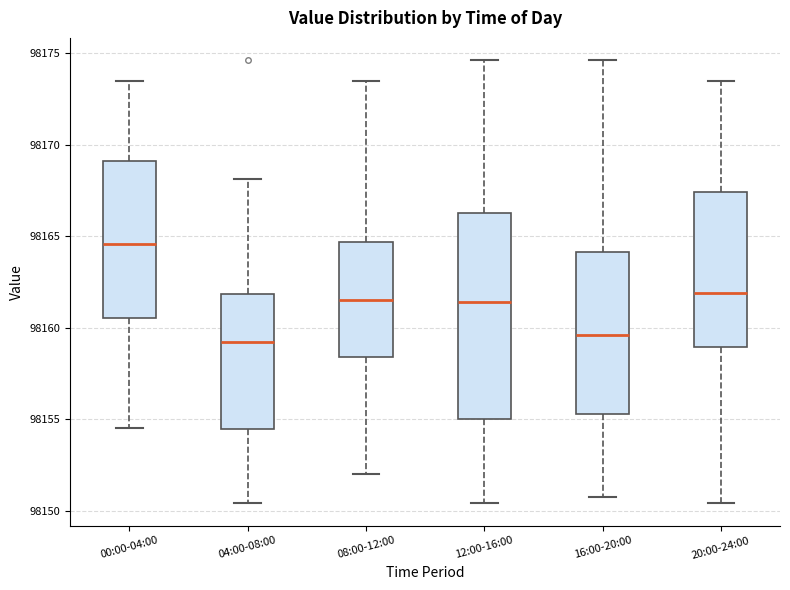

Reading left to right, transcribe this box plot: for each box, give where its median line is, the range the box spans, and where its two whiskers end, as read against the y-axis. The values are not printed on the chart, so give them approximately, as read against the axis.

00:00-04:00: median 98164.5, box 98160.5 to 98169.0, whiskers 98154.5 to 98173.5
04:00-08:00: median 98159.0, box 98154.5 to 98162.0, whiskers 98150.5 to 98168.0
08:00-12:00: median 98161.5, box 98158.5 to 98164.5, whiskers 98152.0 to 98173.5
12:00-16:00: median 98161.5, box 98155.0 to 98166.5, whiskers 98150.5 to 98174.5
16:00-20:00: median 98159.5, box 98155.5 to 98164.0, whiskers 98151.0 to 98174.5
20:00-24:00: median 98162.0, box 98159.0 to 98167.5, whiskers 98150.5 to 98173.5